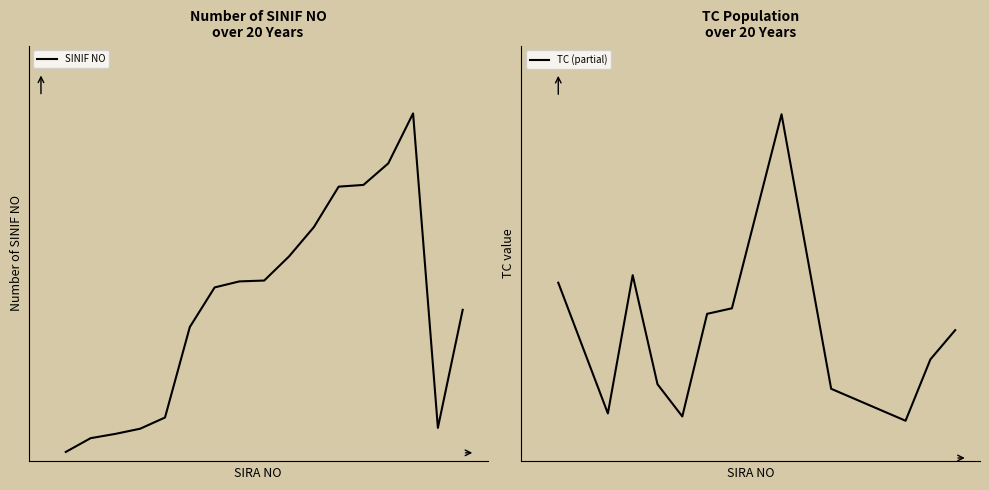

How many interior local peaks (higher than both neighbors) does the data have?

1